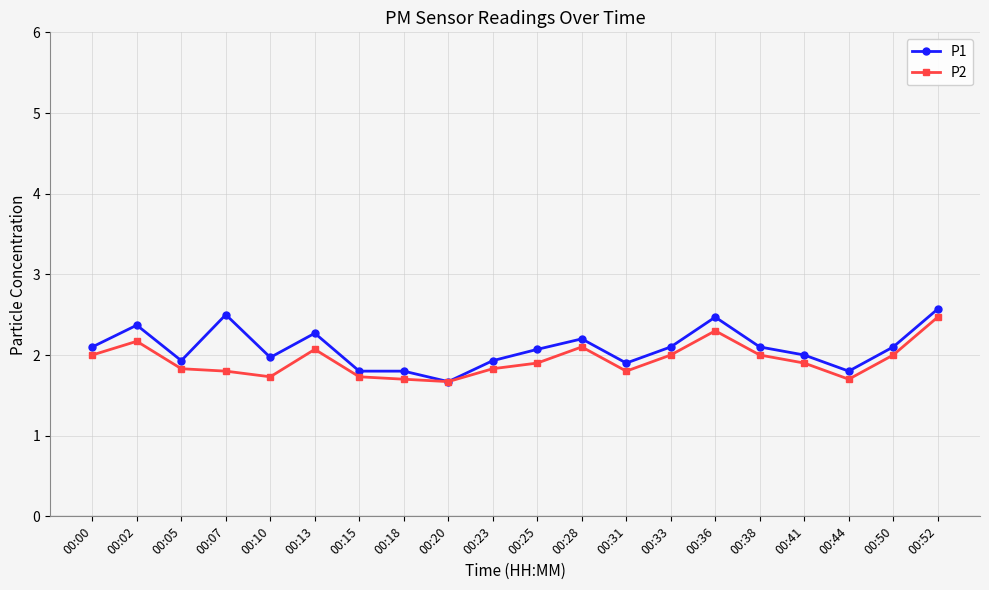

At which category does P1 reach its first local peak?

00:02